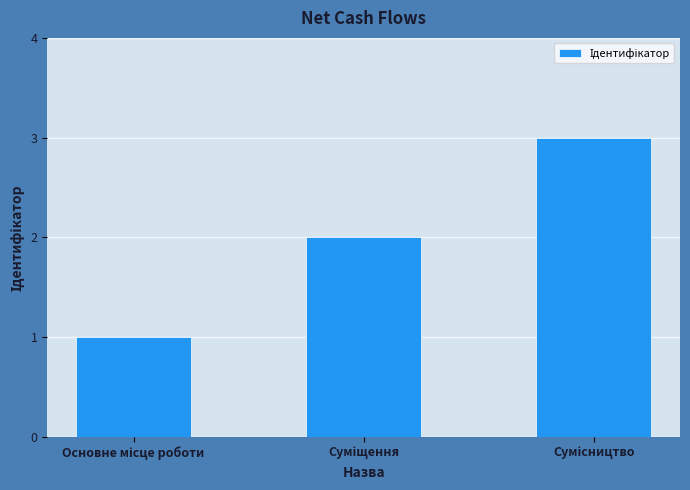

What is the sum of all values?

6